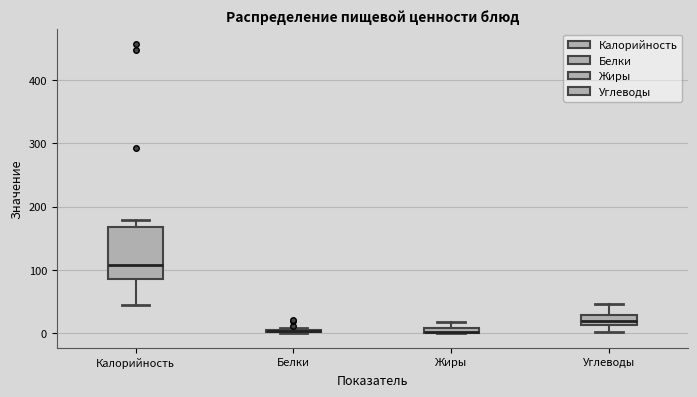

Which box is the tallest, from its lower edge to its upper edge?

Калорийность